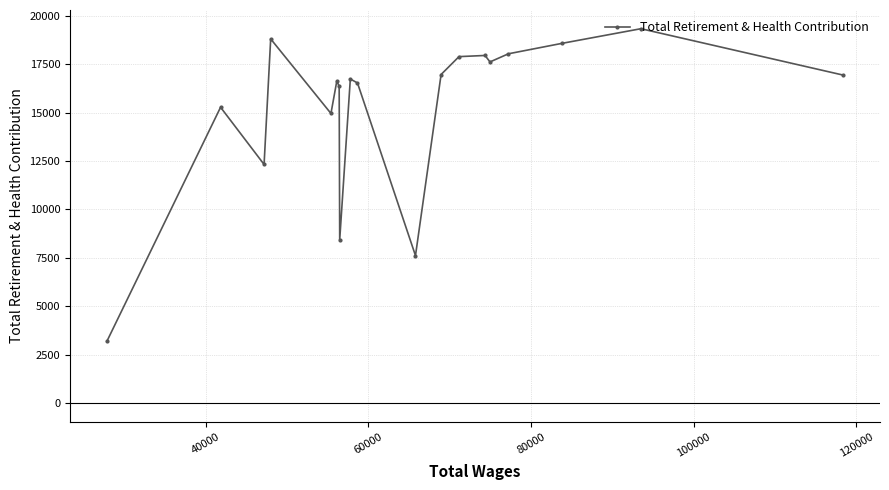

What is the difference between the second highest and minimum values?

15635